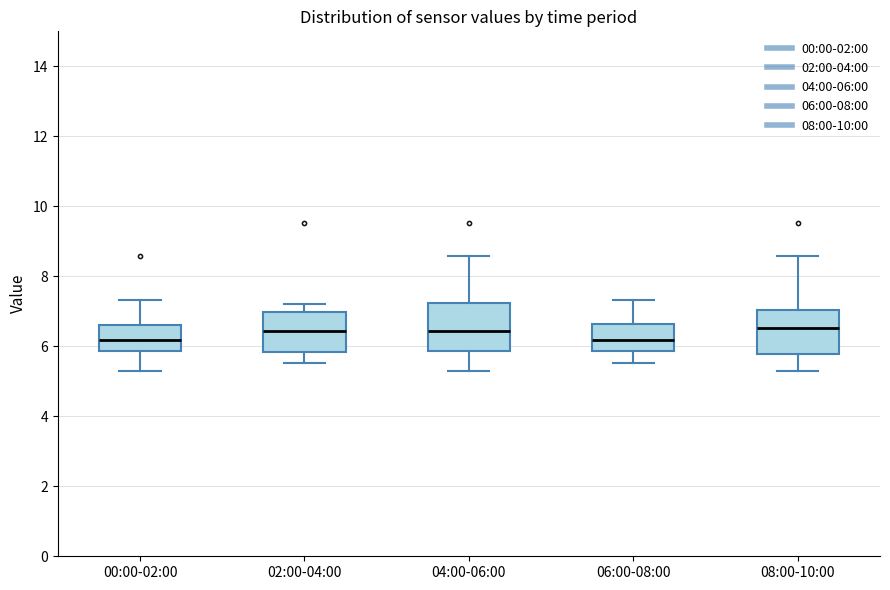

Where does the lower whisker of the box for 02:00-04:00 end on the y-axis? The values are not printed on the chart, so give them approximately, as read against the axis.

5.6